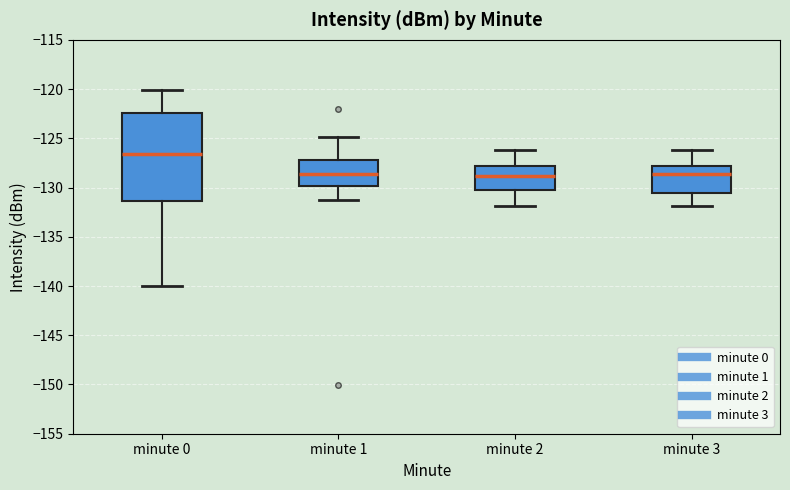

Reading left to right, transcribe this box plot: for each box, give where its median line is, the range the box spans, and where its two whiskers end, as read against the y-axis. The values are not printed on the chart, so give them approximately, as read against the axis.

minute 0: median -126.5, box -131.5 to -122.5, whiskers -140.0 to -120.0
minute 1: median -128.5, box -130.0 to -127.0, whiskers -131.0 to -125.0
minute 2: median -129.0, box -130.0 to -128.0, whiskers -132.0 to -126.0
minute 3: median -128.5, box -130.5 to -128.0, whiskers -132.0 to -126.0